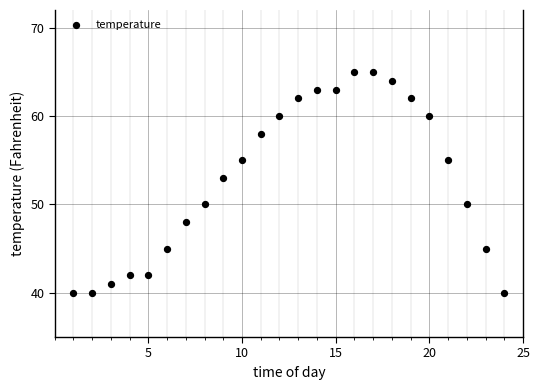

What Y value in the scatter plot is closest to 52?

53